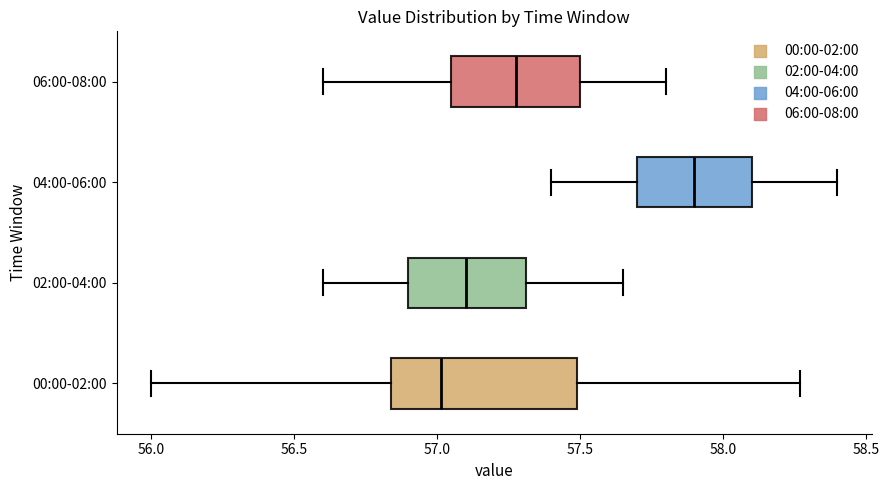

Where is the left edge of the box for 04:00-06:00 on the x-axis? The values are not printed on the chart, so give them approximately, as read against the axis.

57.70